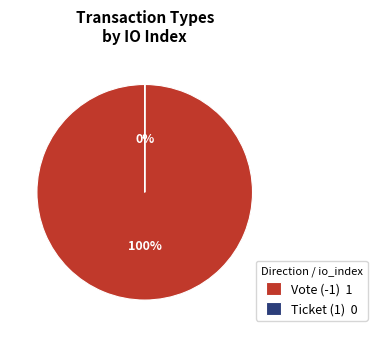

Which category accounts for the majority?

Vote (-1)